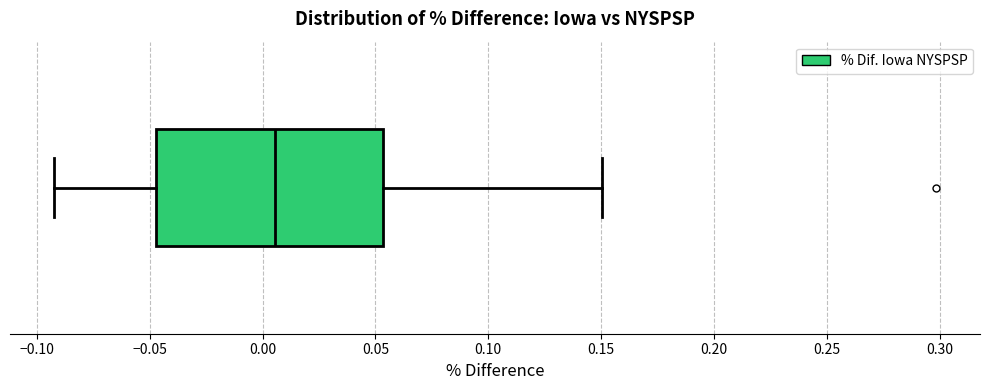

Where does the left whisker of the box end on the x-axis? The values are not printed on the chart, so give them approximately, as read against the axis.

-0.090